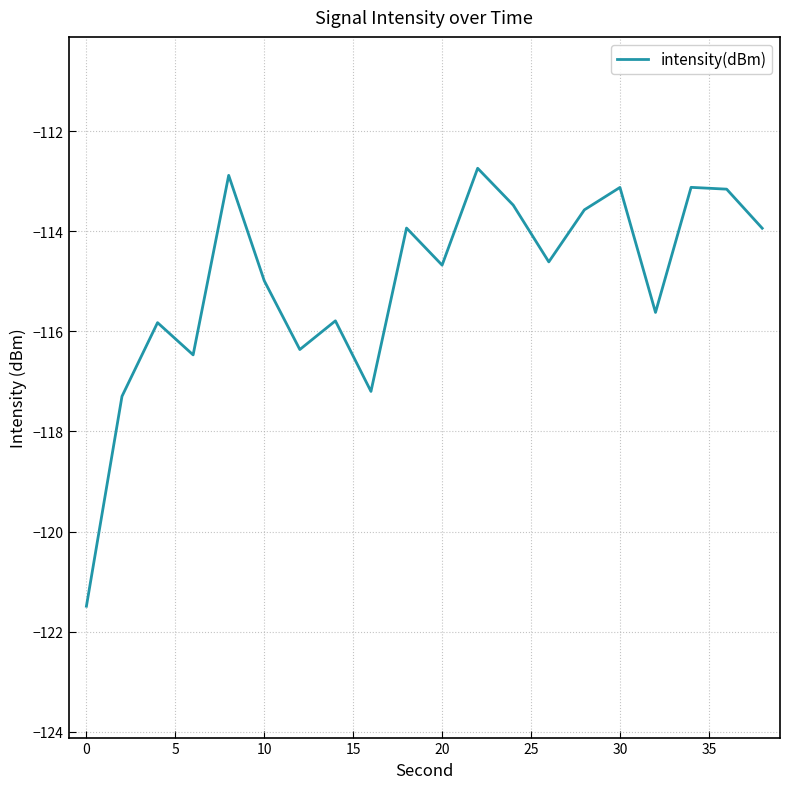

How many series are shown in this chart?

1